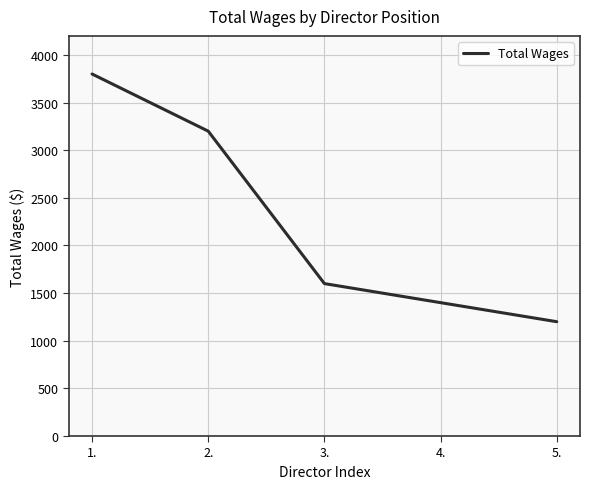

True or false: there are more than 2 points higher than both neighbors.

False